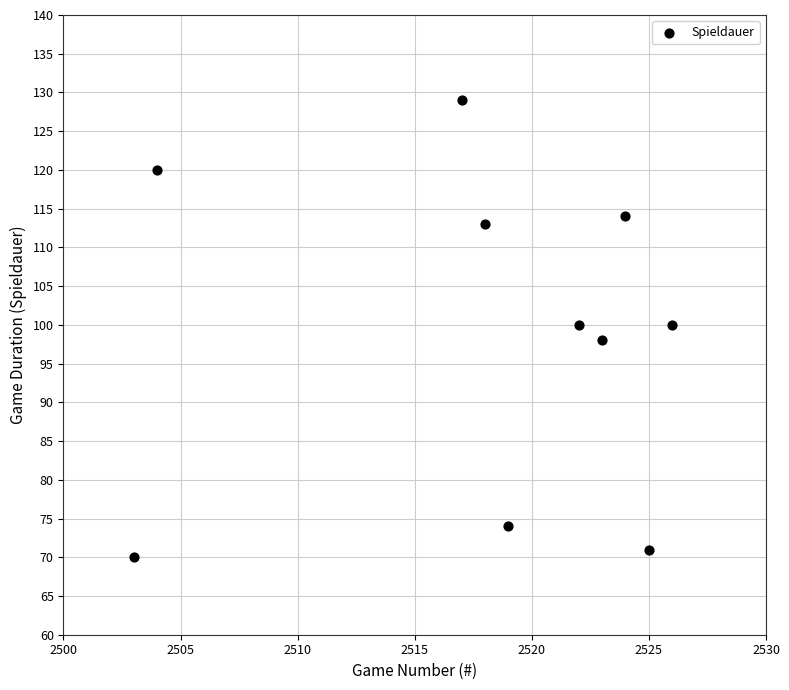

What is the range of X values (max minus min)?

23